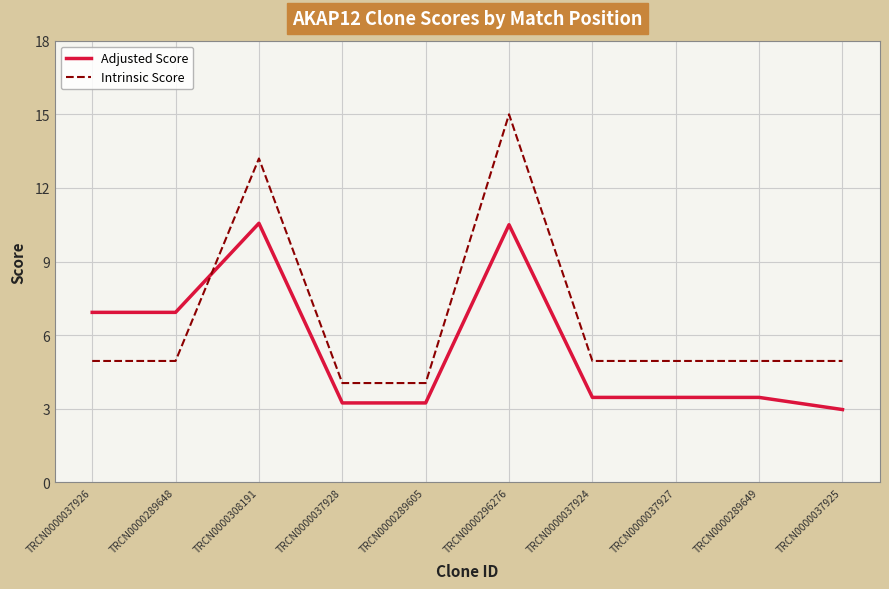

What is the difference between the second highest and second lowest values in the Adjusted Score series?

7.3